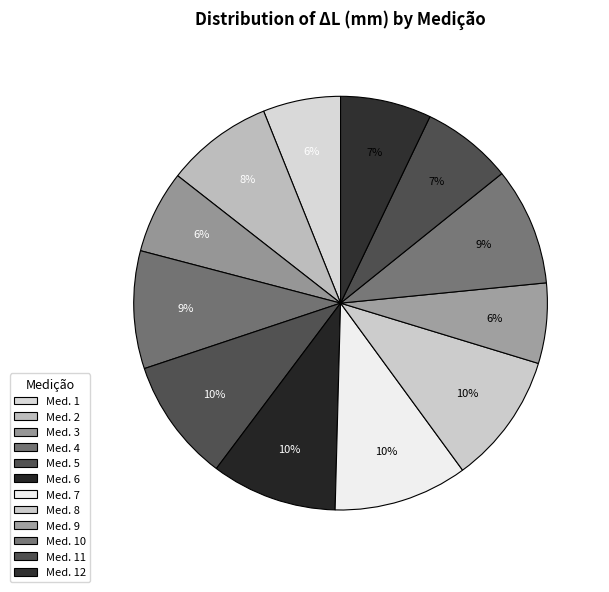

Is there any slice that represents more than half of the pie?

No